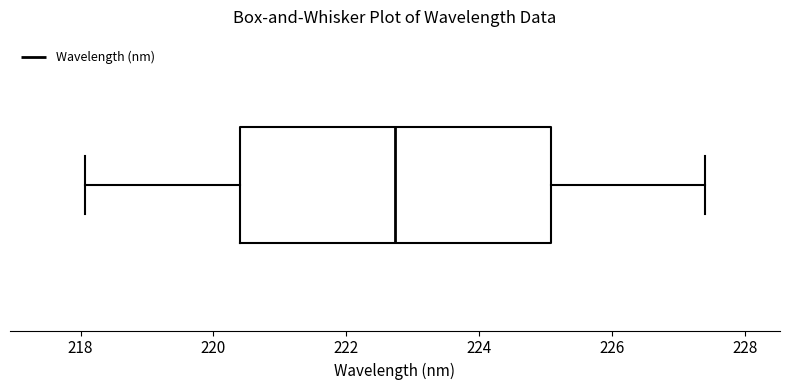

Where does the left whisker of the box end on the x-axis? The values are not printed on the chart, so give them approximately, as read against the axis.

218.0